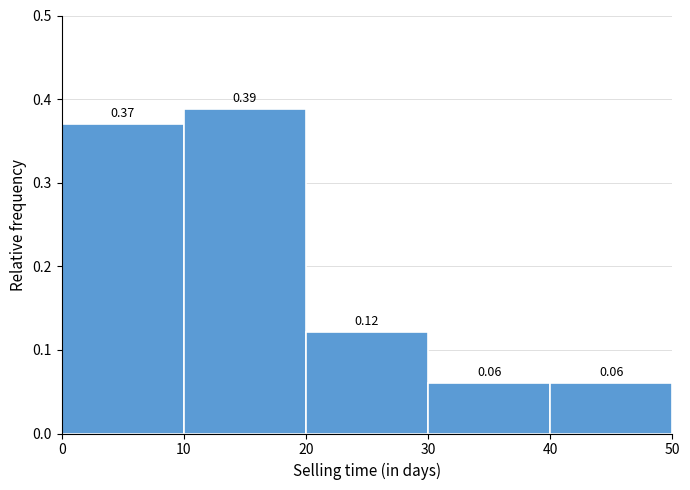

What is the height of the bar covering 10 to 20 on the x-axis?

0.39